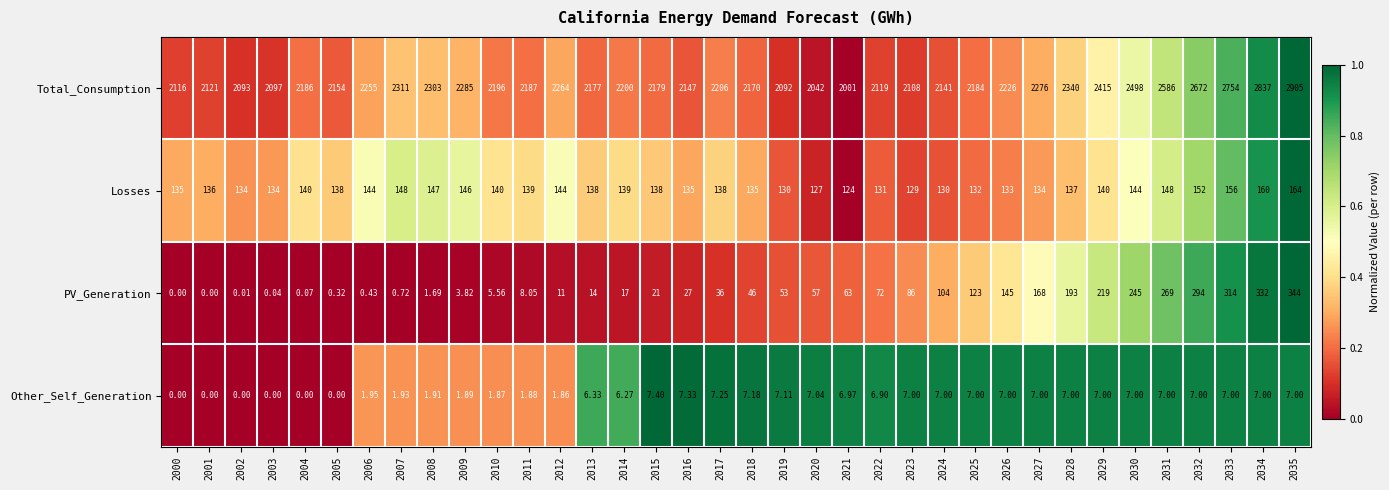

Which series has the largest range (max minus min)?

Total_Consumption